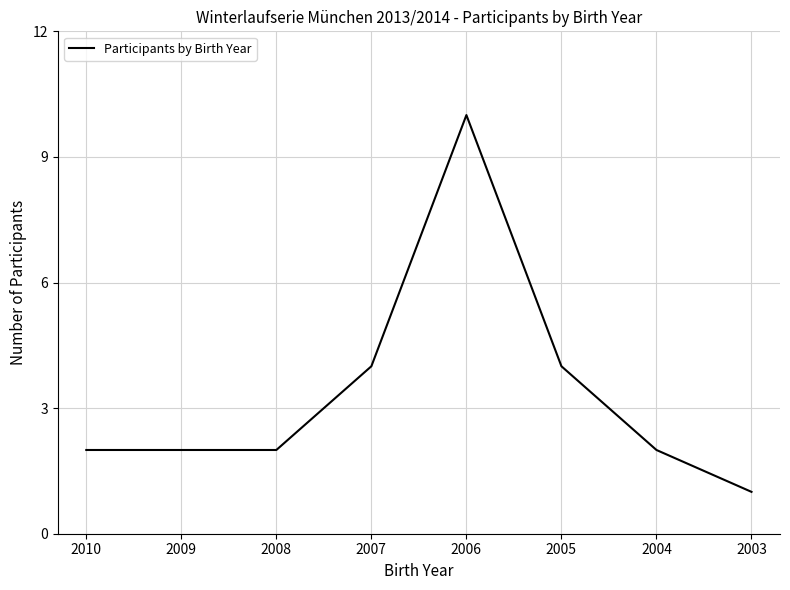

The value at 2009 is 2. True or false?

True